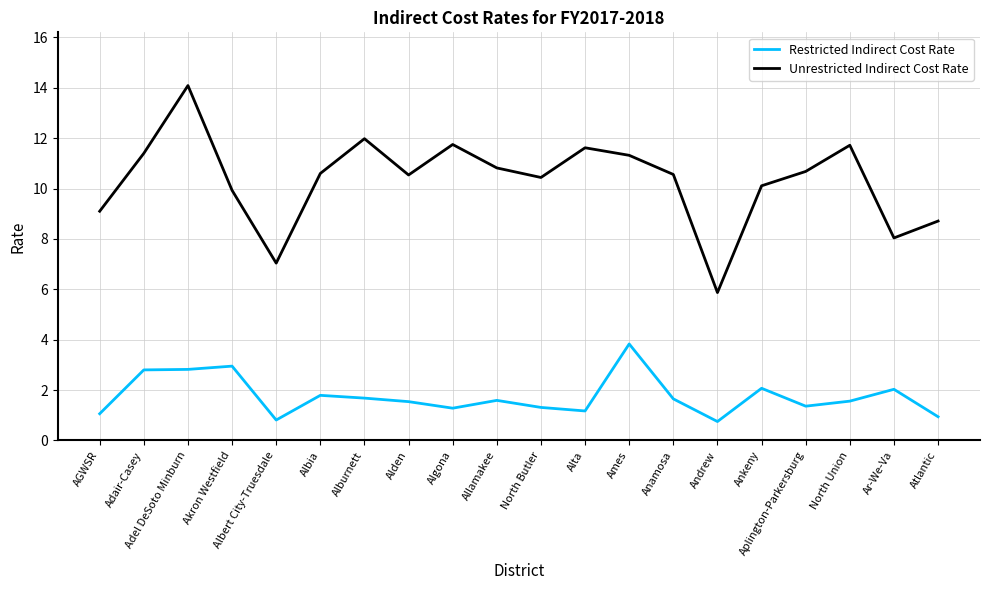

True or false: Unrestricted Indirect Cost Rate and Restricted Indirect Cost Rate intersect in this chart.

False